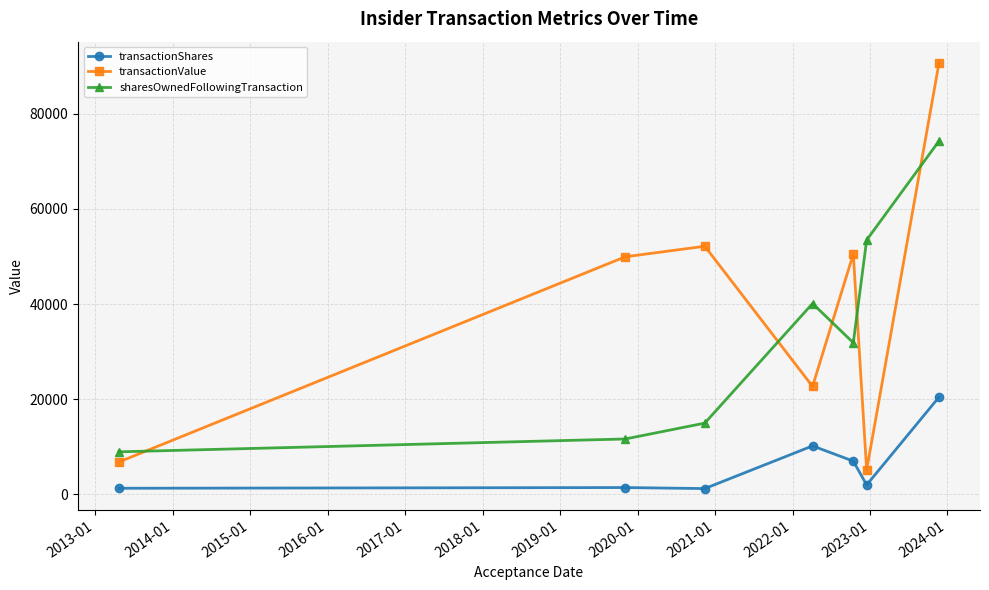

What is the minimum value for sharesOwnedFollowingTransaction?

8953